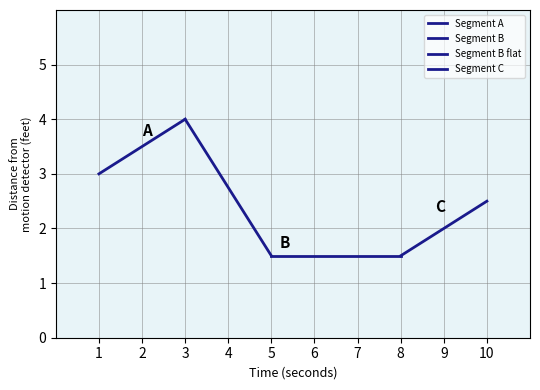

What is the value of the Segment A point at the 2nd from the left?

4.0